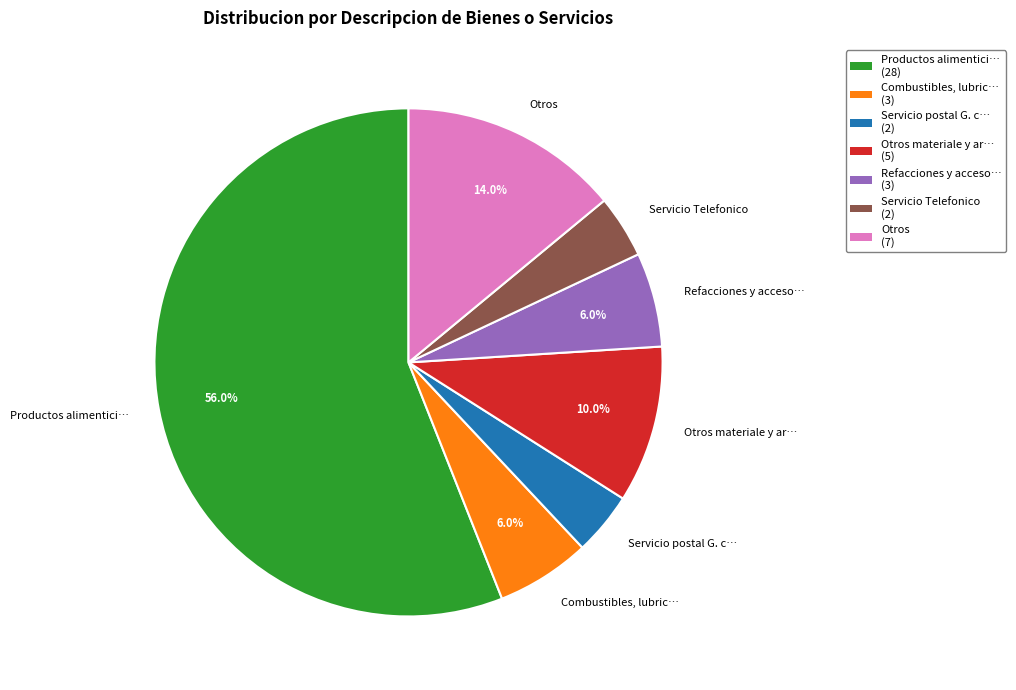

Combined, do Productos alimentici… and Servicio postal G. c… account for over 50%?

Yes